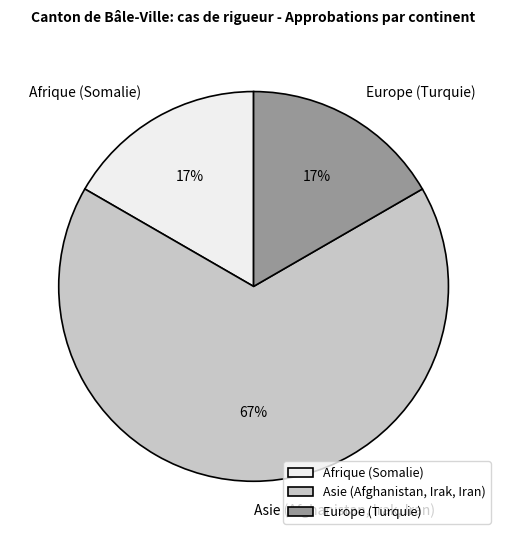

True or false: Europe (Turquie) accounts for 17% of the total.

True